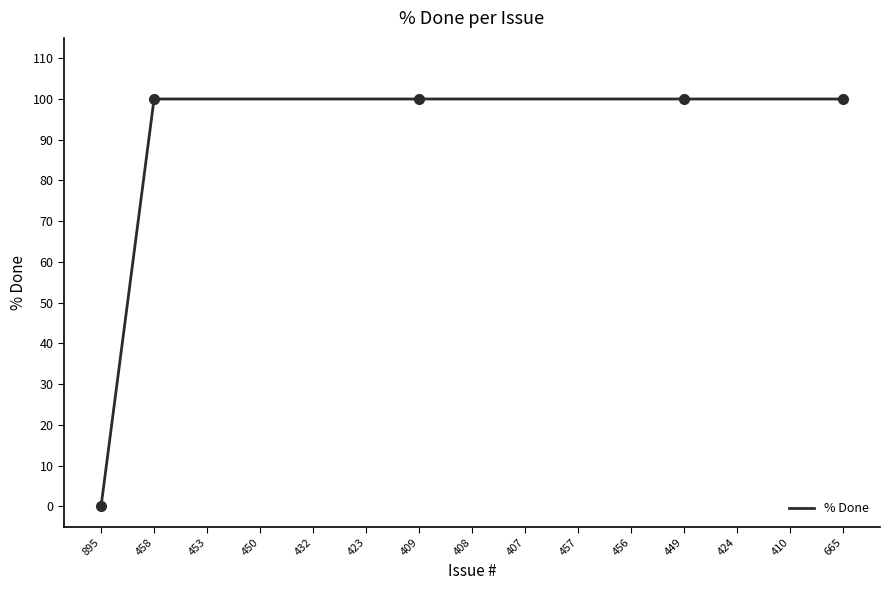

What is the ratio of the value at 450 to the value at 432?

1.0